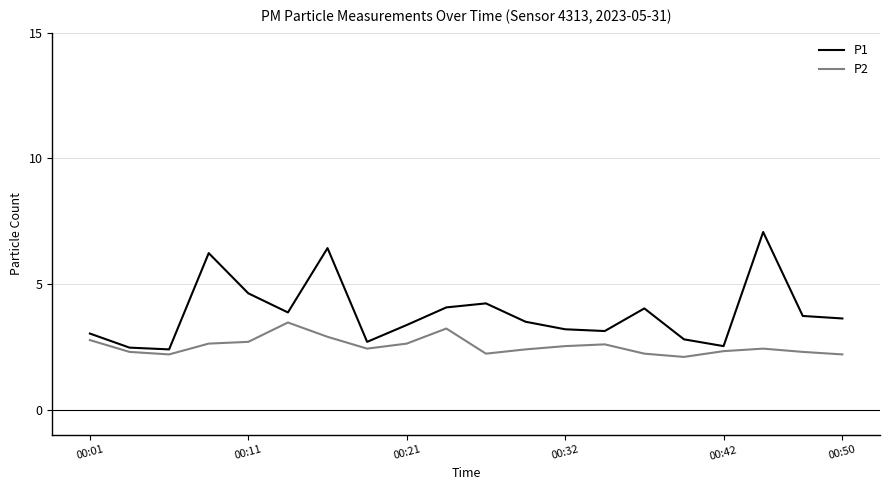

List the series in order of their peak value, lowest first.

P2, P1